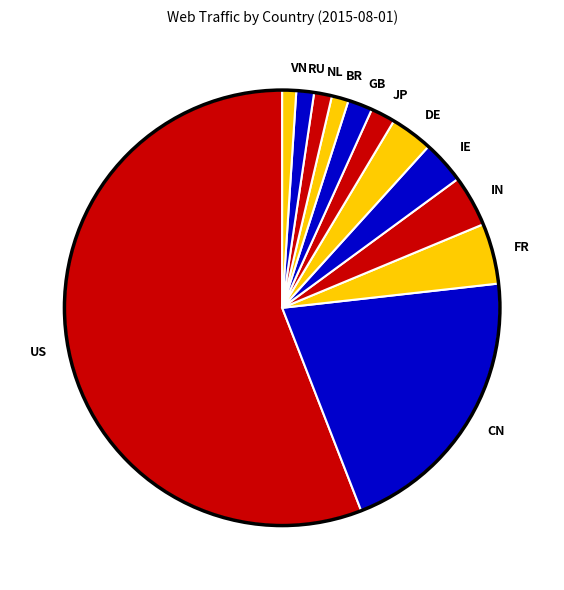

The IN slice represents 4% of the pie. True or false?

True